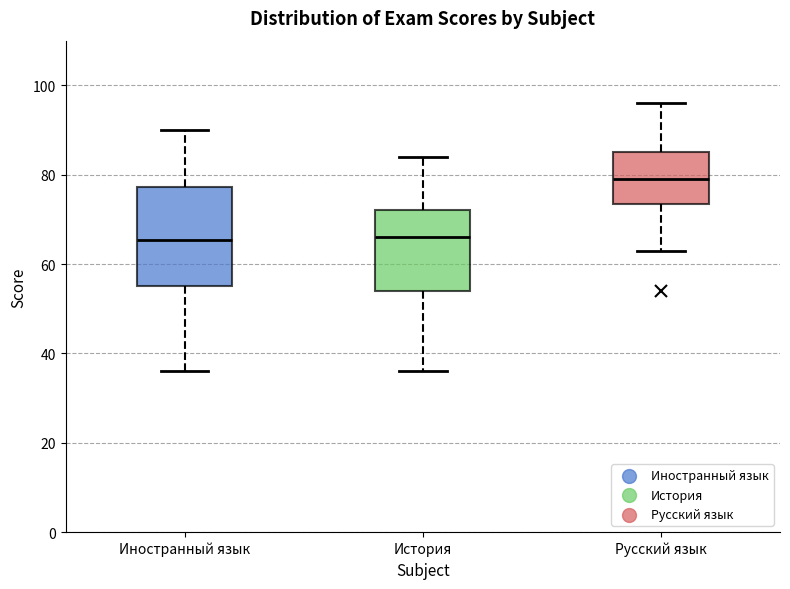

Comparing the boxes themselves (not the whiskers), which one is the tallest?

Иностранный язык